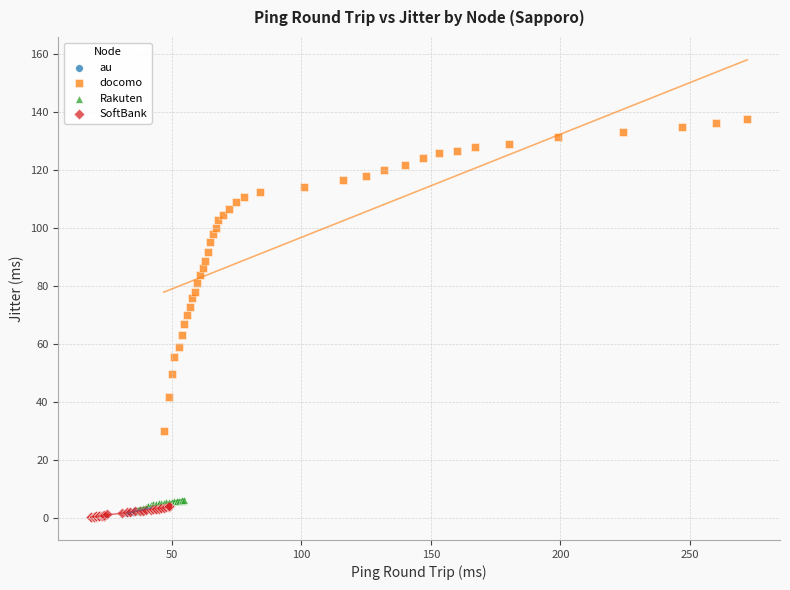

Which series has the largest Y range (max minus min)?

docomo